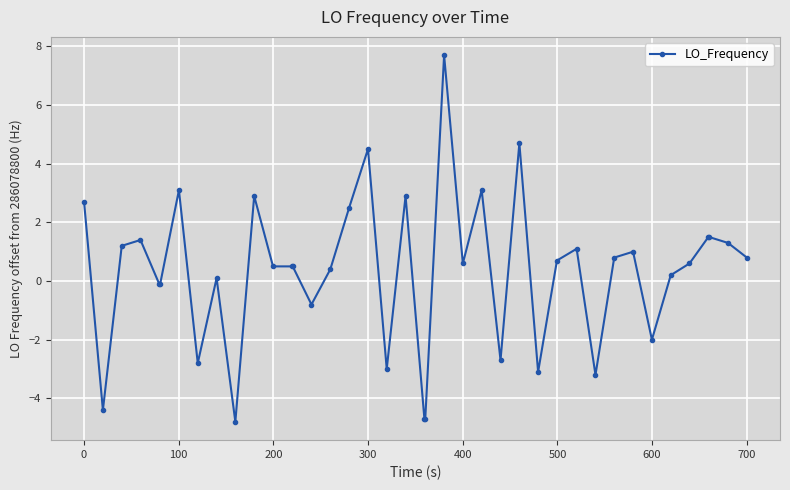

What is the minimum value shown in the chart?

-4.8